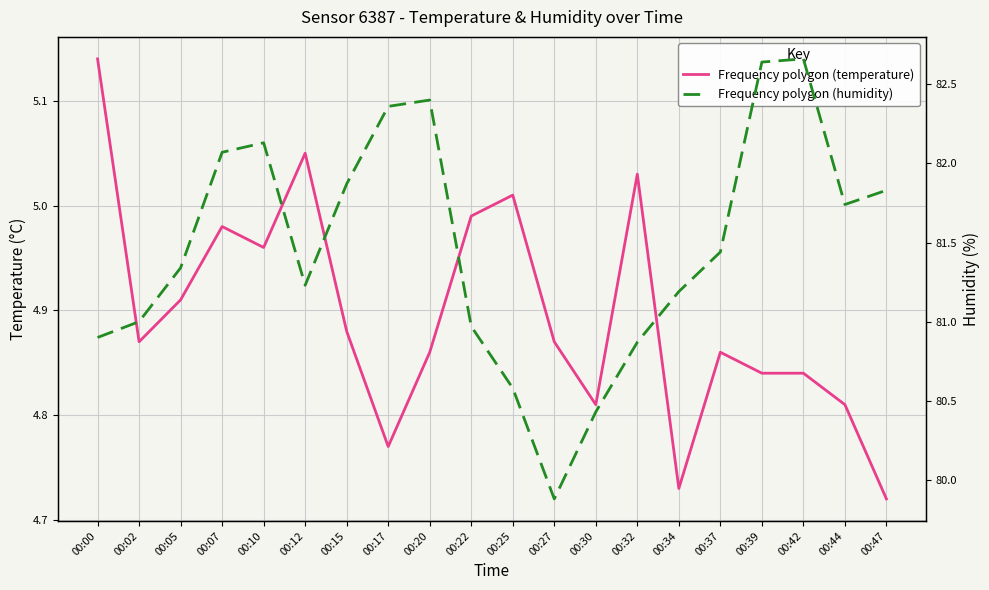

Reading left to right, what are all the values shown in this chart?

temperature: 5.1	4.9	4.9	5.0	5.0	5.0	4.9	4.8	4.9	5.0	5.0	4.9	4.8	5.0	4.7	4.9	4.8	4.8	4.8	4.7
humidity: 80.9	81.0	81.3	82.1	82.1	81.2	81.9	82.4	82.4	81.0	80.6	79.9	80.4	80.9	81.2	81.4	82.6	82.7	81.7	81.8